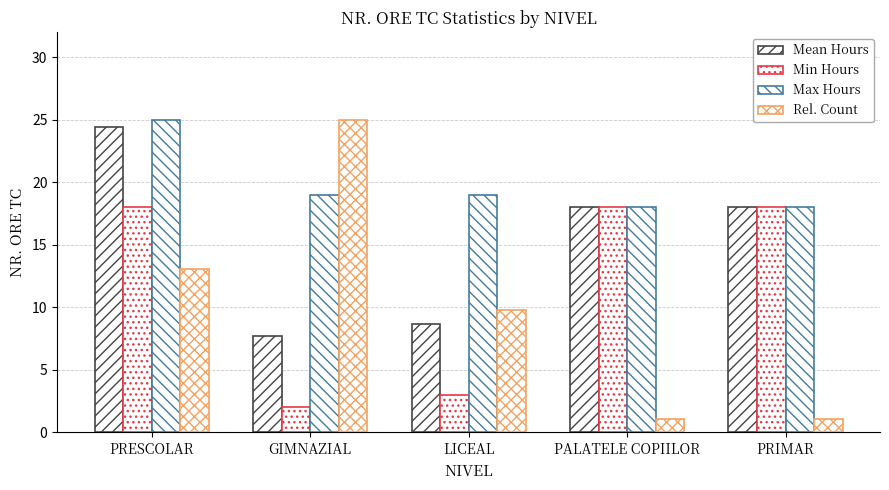

How many groups of bars are there?

5